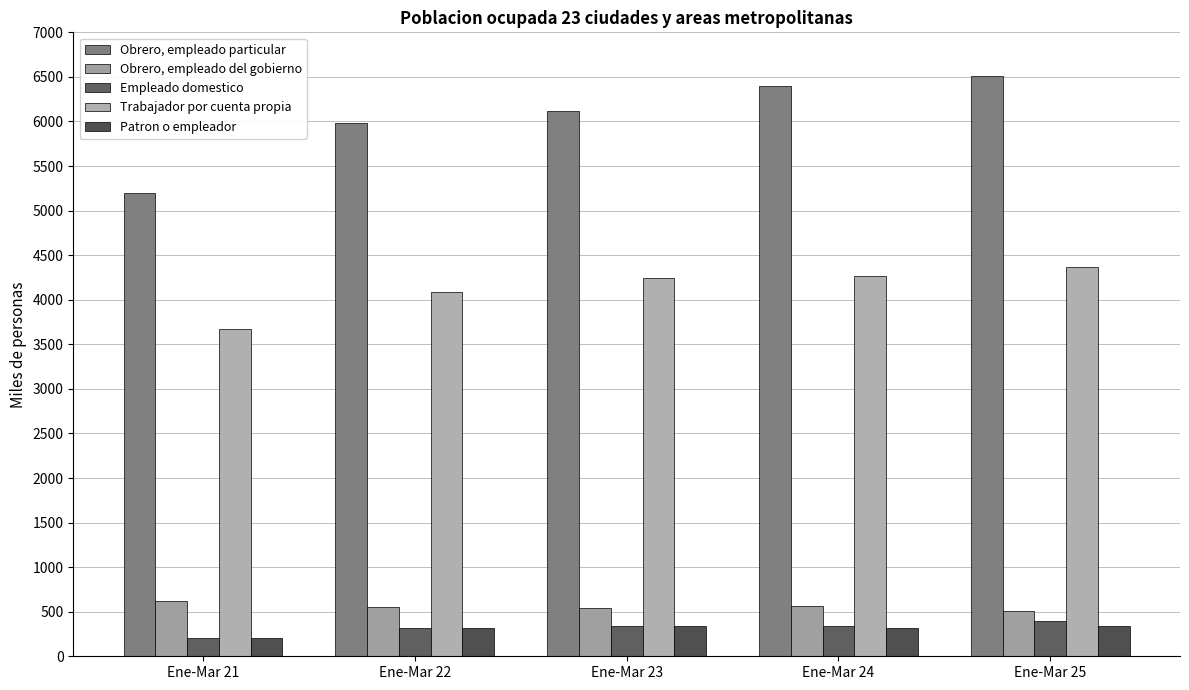

Reading left to right, transcribe all the data shown in this chart.

Obrero, empleado particular: Ene-Mar 21=5198.5	Ene-Mar 22=5977.6	Ene-Mar 23=6120.4	Ene-Mar 24=6397.9	Ene-Mar 25=6510.9
Obrero, empleado del gobierno: Ene-Mar 21=624.9	Ene-Mar 22=550.2	Ene-Mar 23=544.0	Ene-Mar 24=559.8	Ene-Mar 25=506.6
Empleado domestico: Ene-Mar 21=207.2	Ene-Mar 22=317.4	Ene-Mar 23=336.2	Ene-Mar 24=335.3	Ene-Mar 25=391.9
Trabajador por cuenta propia: Ene-Mar 21=3672.2	Ene-Mar 22=4090.3	Ene-Mar 23=4247.3	Ene-Mar 24=4266.6	Ene-Mar 25=4366.4
Patron o empleador: Ene-Mar 21=202.3	Ene-Mar 22=315.3	Ene-Mar 23=338.2	Ene-Mar 24=322.4	Ene-Mar 25=335.1